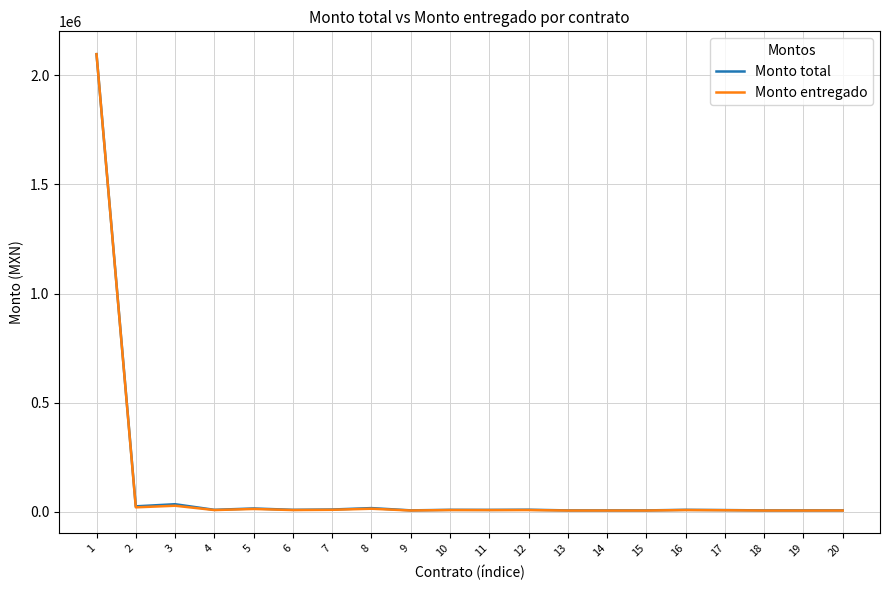

Which series has the widest spread of values?

Monto entregado